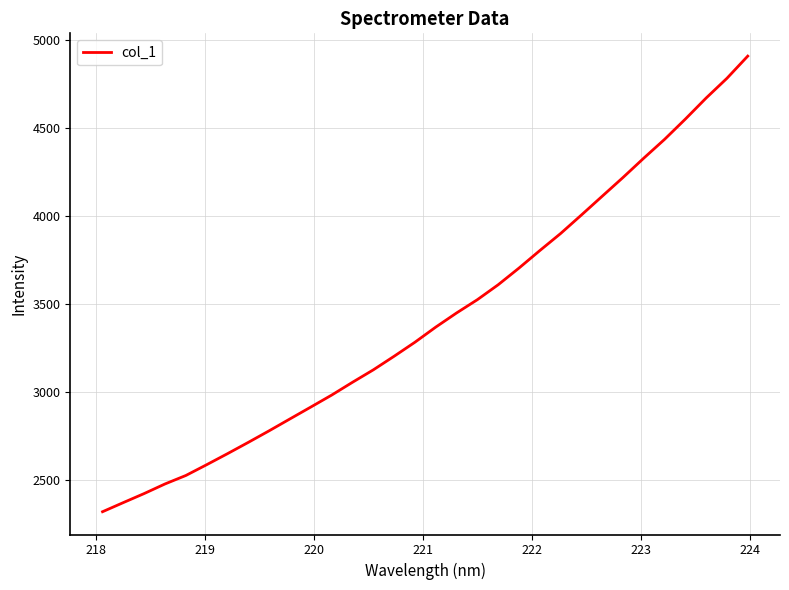

What is the difference between the maximum and second lowest values?

2537.6